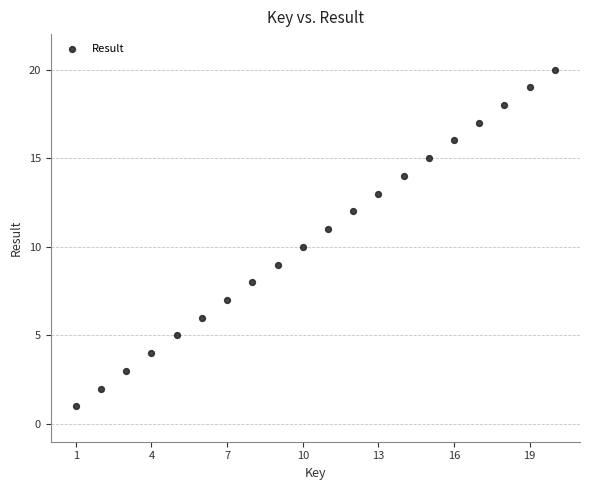

What is the range of X values (max minus min)?

19